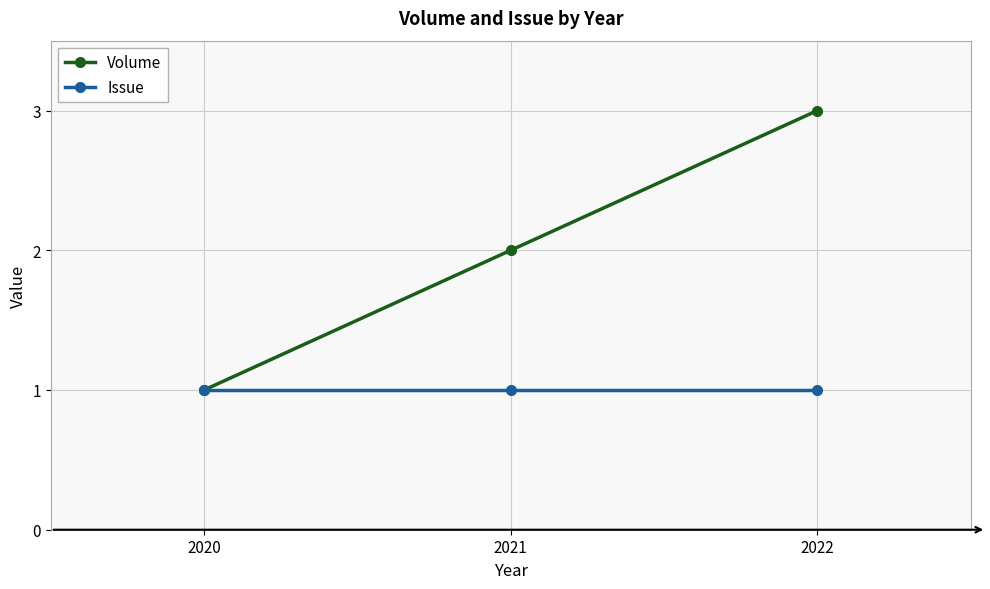

How many lines are shown in the chart?

2